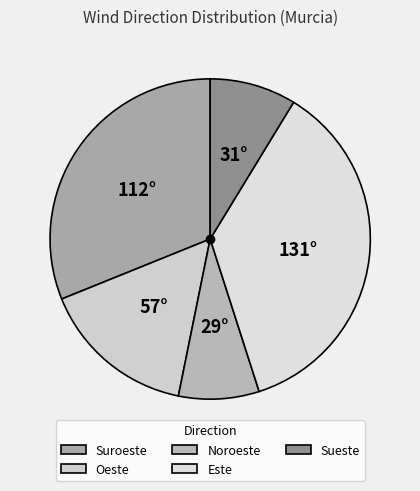

How many segments does this pie chart have?

5